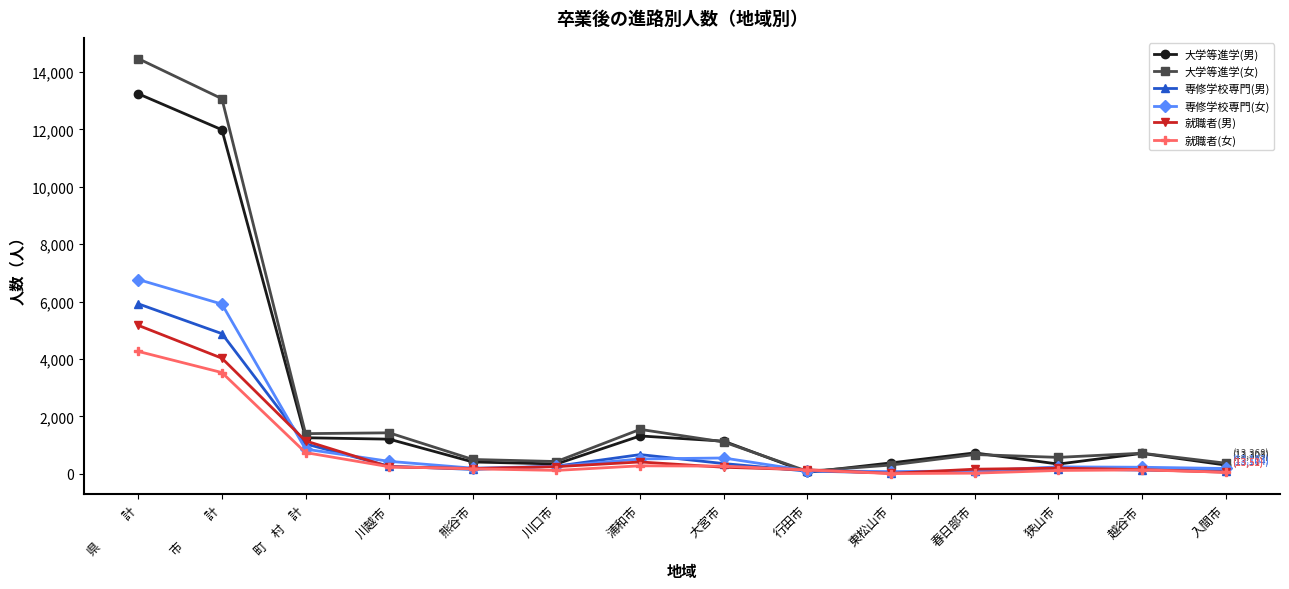

Which category has the highest value in the 専修学校専門(男) series?

県　　　計